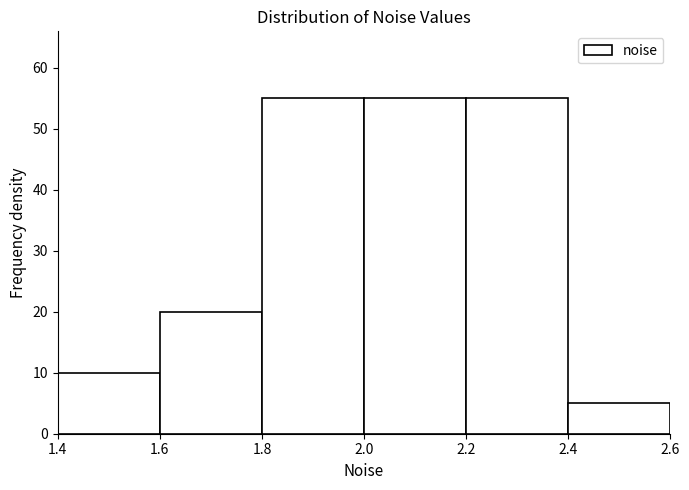

Reading left to right, transcribe this chart: for each bar, give the range it covers on the x-axis and its height. The values are not printed on the chart, so give them approximately, as read against the axis.

1.4 to 1.6: 10
1.6 to 1.8: 20
1.8 to 2.0: 55
2.0 to 2.2: 55
2.2 to 2.4: 55
2.4 to 2.6: 5